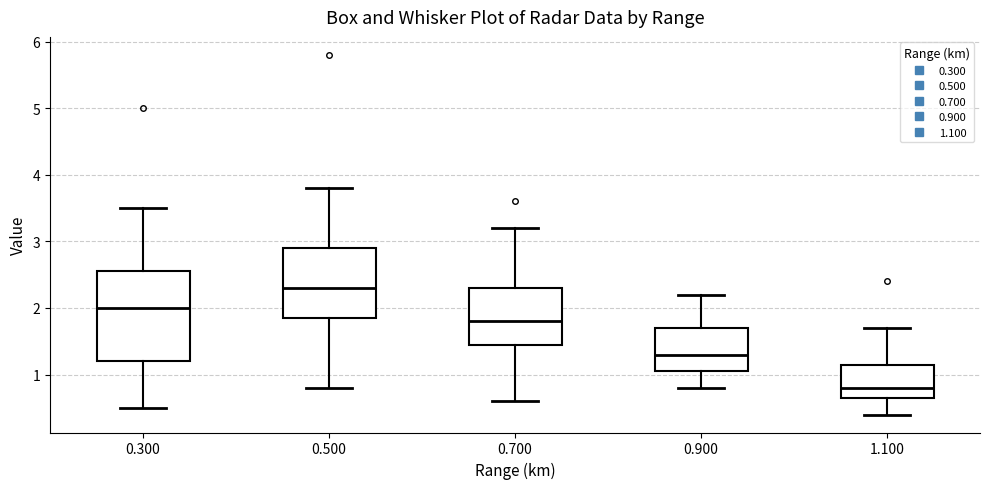

Which box's median line is the lowest?

1.100